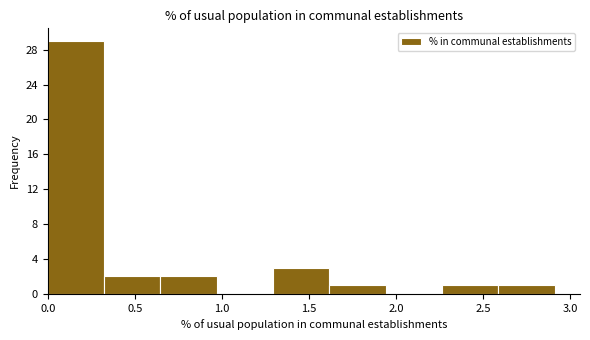

Reading left to right, transcribe this chart: for each bar, give the range it covers on the x-axis and its height. Neither the bar edges nor the heights are printed on the chart, so give them approximately, as read against the axes.

0.00 to 0.30: 29
0.30 to 0.65: 2
0.65 to 0.95: 2
0.95 to 1.30: 0
1.30 to 1.60: 3
1.60 to 1.95: 1
1.95 to 2.25: 0
2.25 to 2.60: 1
2.60 to 2.90: 1